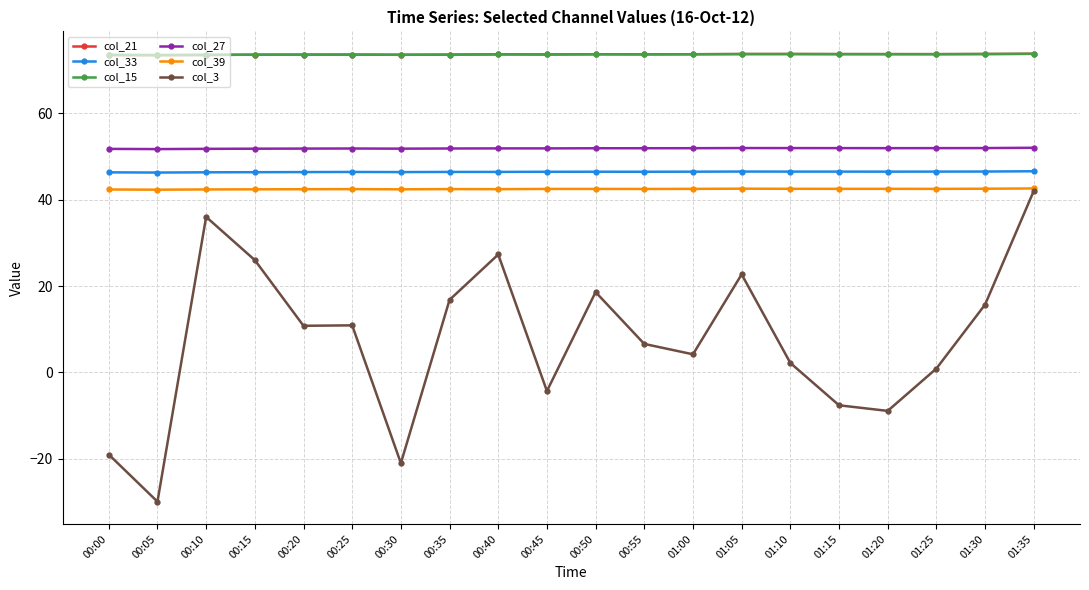

List the series in order of their peak value, highest first.

col_21, col_15, col_27, col_33, col_39, col_3